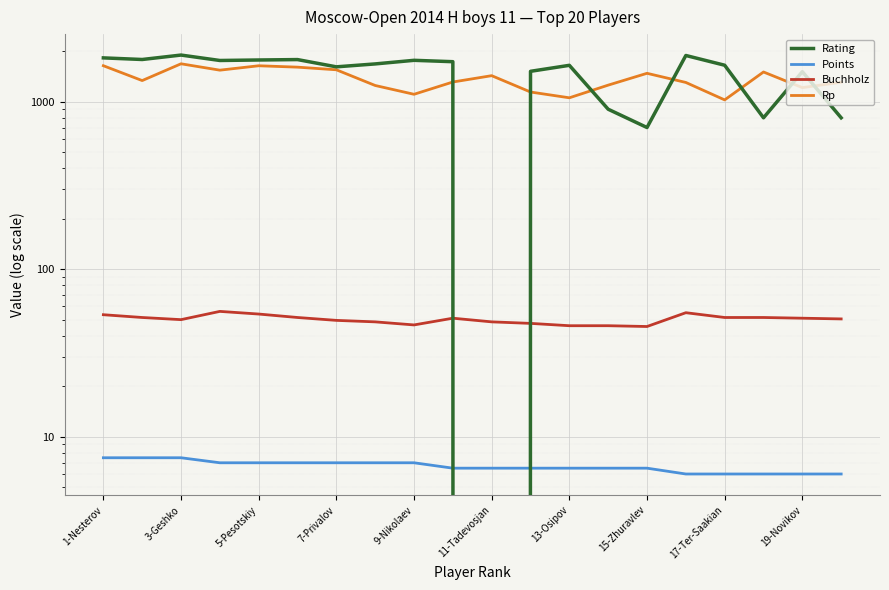

Does the chart display data point markers on the line(s)?

No